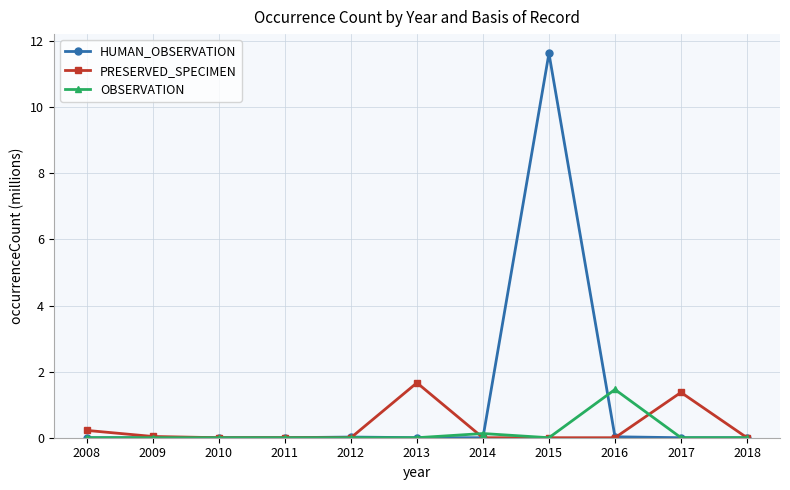

Between 2013 and 2015, which series saw the biggest shift?

HUMAN_OBSERVATION